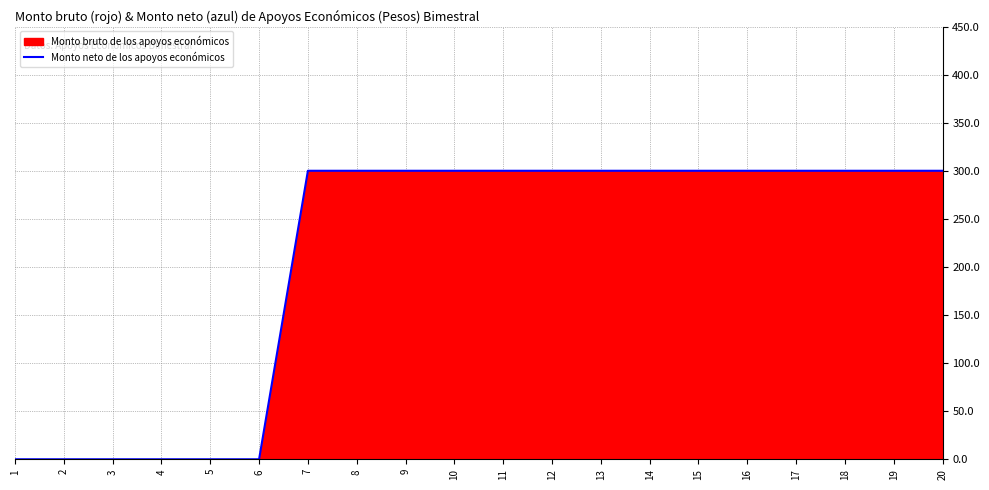

Reading right to left, transcribe all the data shown in this chart.

20=300	19=300	18=300	17=300	16=300	15=300	14=300	13=300	12=300	11=300	10=300	9=300	8=300	7=300	6=0	5=0	4=0	3=0	2=0	1=0